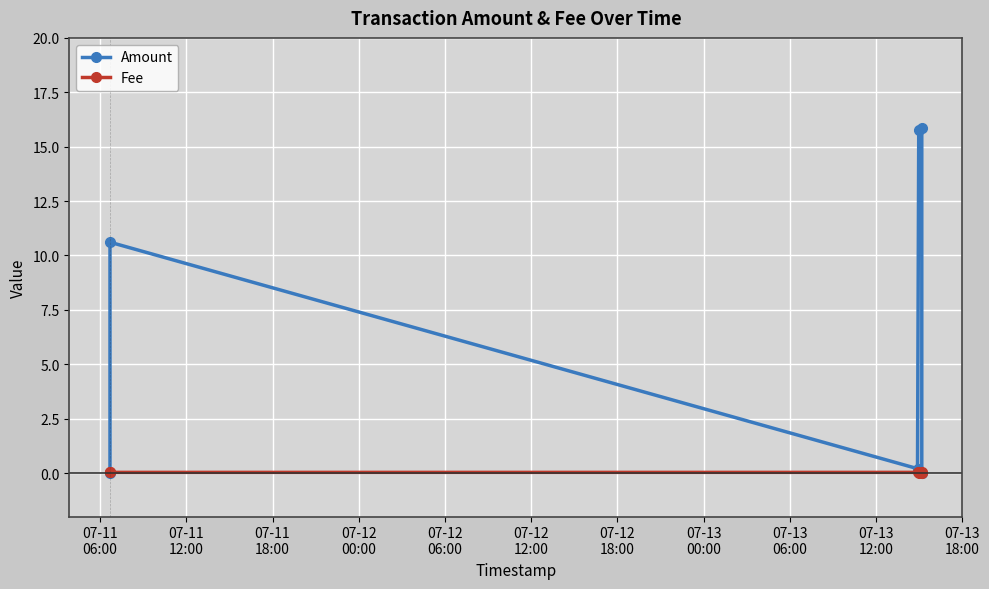

Is the value of Fee at 07-12
00:00 greater than the value of Amount at 07-11
12:00?

No